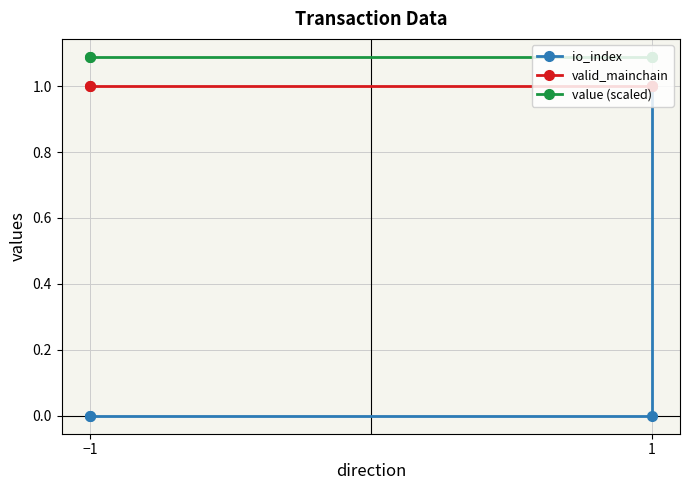

True or false: valid_mainchain has a value of 1.8 at 1.

False